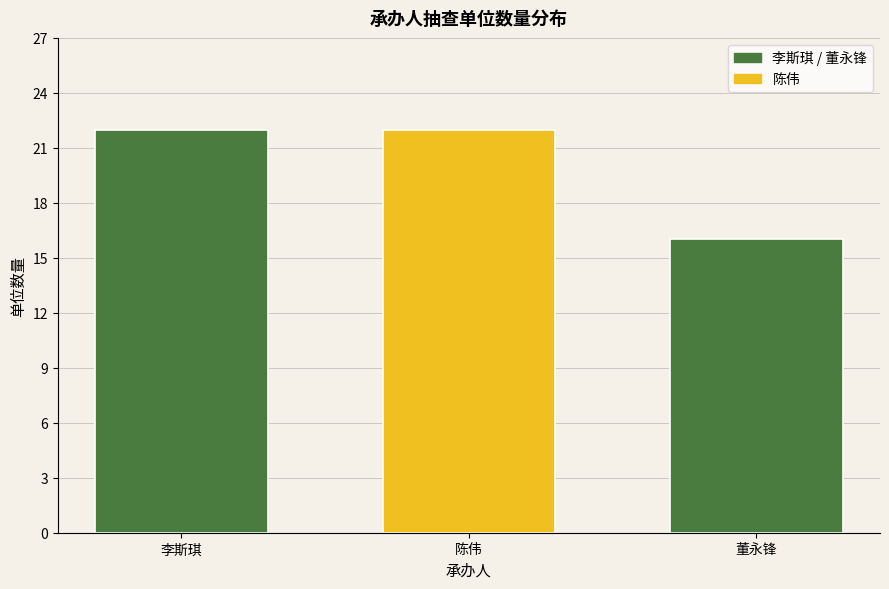

Reading left to right, extract all data points from this chart.

22	22	16